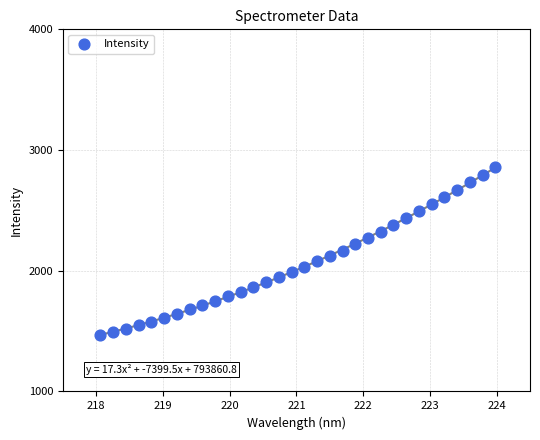

What is the range of Y values (max minus min)?

1394.0